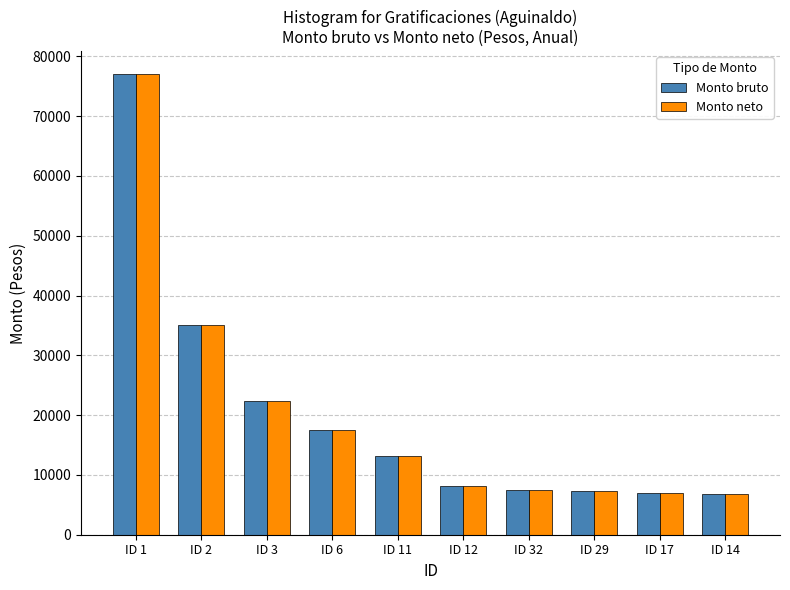

What is the label of the 9th bar from the left?

ID 17